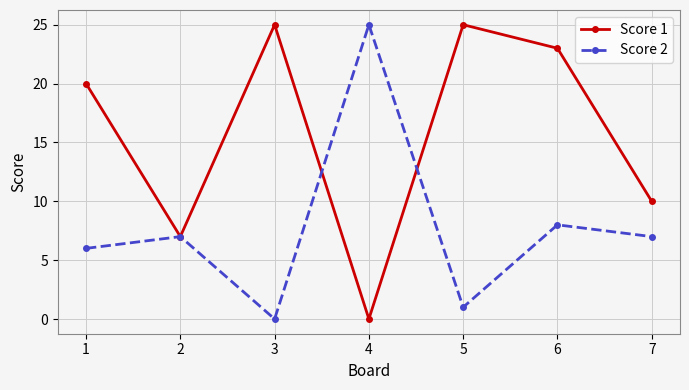

Rank the series by their average value, from lowest to highest.

Score 2, Score 1